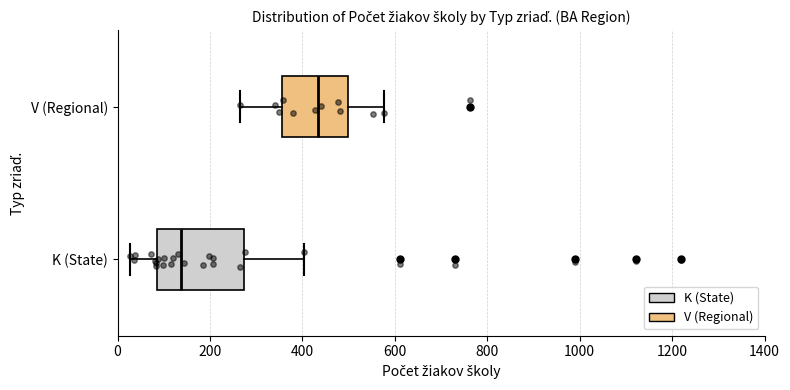

Reading bottom to top, read every box against the x-axis: the position of its median line, the range the box covers, and the ends of its whiskers. The values are not printed on the chart, so give them approximately, as read against the axis.

K (State): median 140, box 80 to 280, whiskers 20 to 400
V (Regional): median 440, box 360 to 500, whiskers 260 to 580